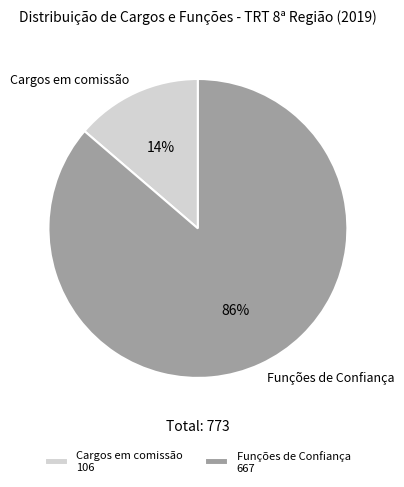

Combined, do Funções de Confiança and Cargos em comissão account for over 50%?

Yes